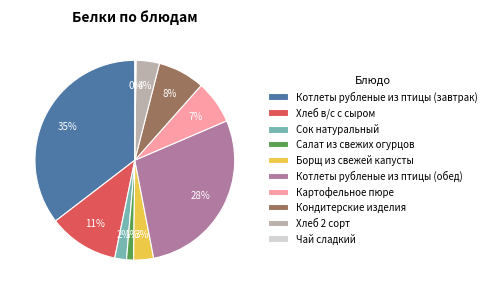

Is there a majority slice in this chart?

No